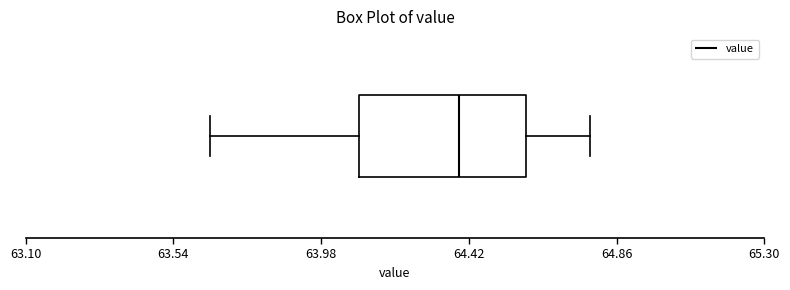

Read this box plot against the x-axis: the position of the median line, the range covered by the box, and the ends of both whiskers. The values are not printed on the chart, so give them approximately, as read against the axis.

median 64.40, box 64.10 to 64.60, whiskers 63.65 to 64.80